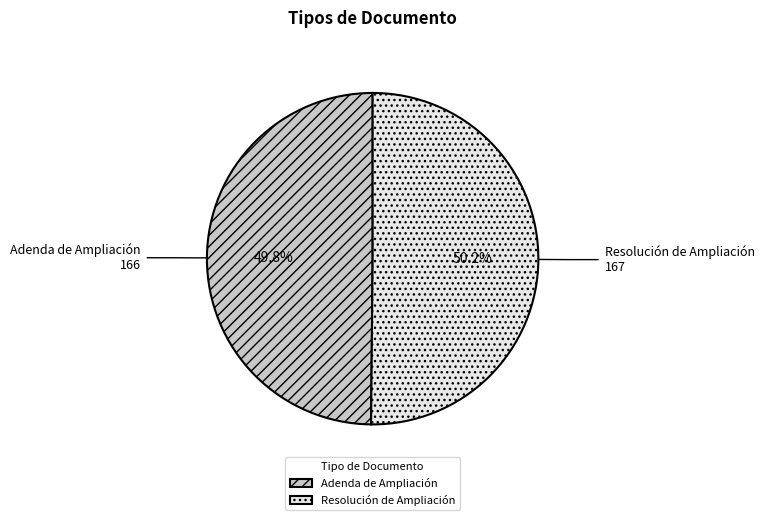

How much of the chart is everything except Resolución de Ampliación?

49.8%